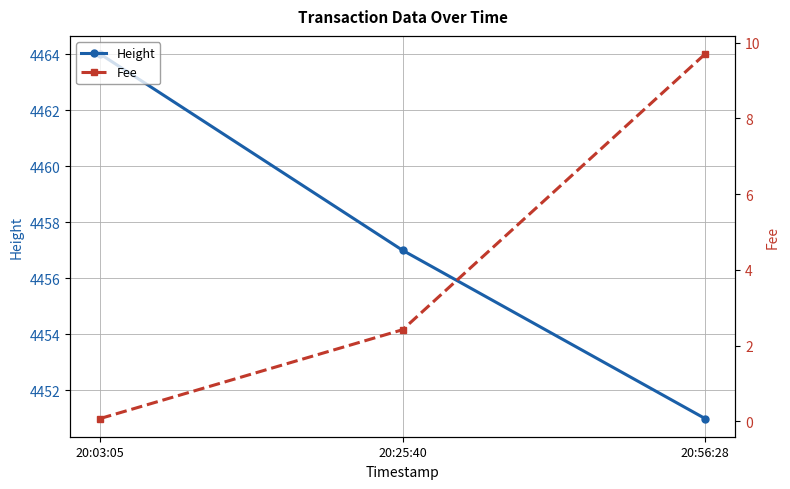

List the series in order of their peak value, lowest first.

Fee, Height